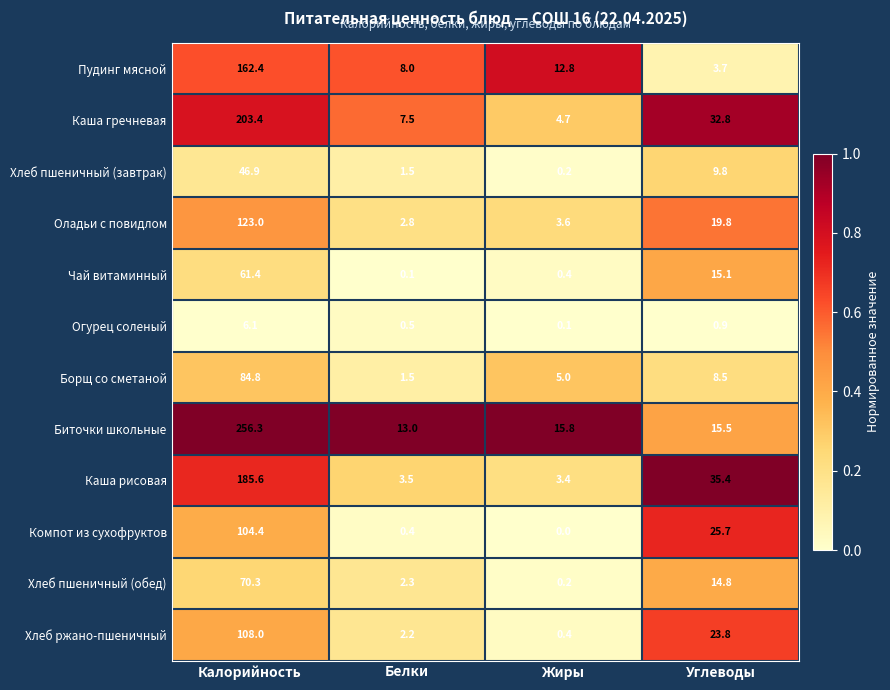

At how many categories does at least one series exceed 0?

4